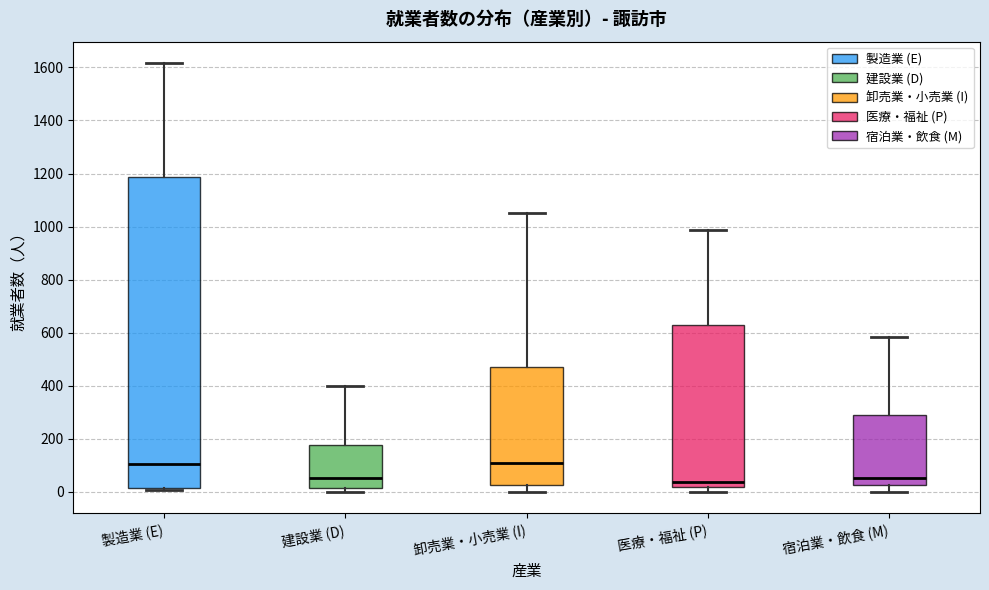

Reading left to right, read every box against the y-axis: the position of its median line, the range the box covers, and the ends of its whiskers. The values are not printed on the chart, so give them approximately, as read against the axis.

製造業 (E): median 100, box 20 to 1180, whiskers 0 to 1620
建設業 (D): median 60, box 20 to 180, whiskers 0 to 400
卸売業・小売業 (I): median 120, box 20 to 480, whiskers 0 to 1060
医療・福祉 (P): median 40, box 20 to 620, whiskers 0 to 980
宿泊業・飲食 (M): median 60, box 20 to 280, whiskers 0 to 580